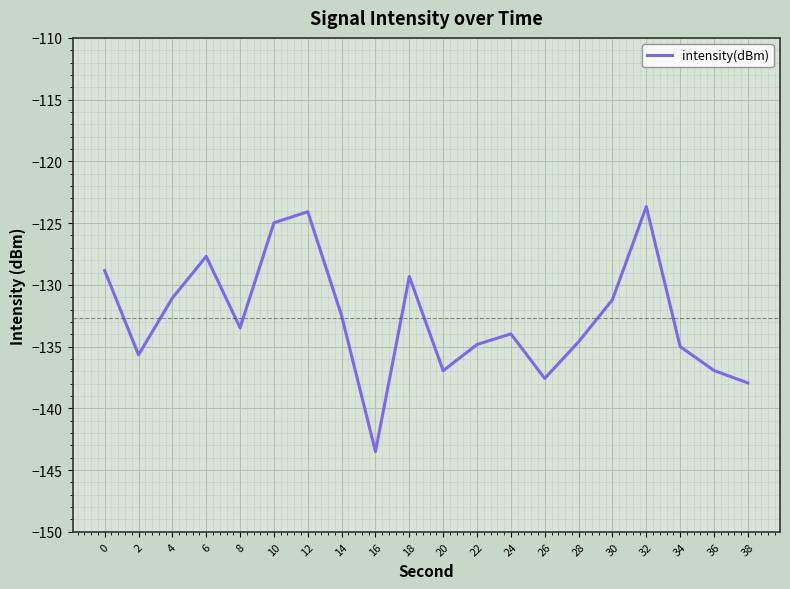

What is the difference between the second highest and minimum values?

19.4